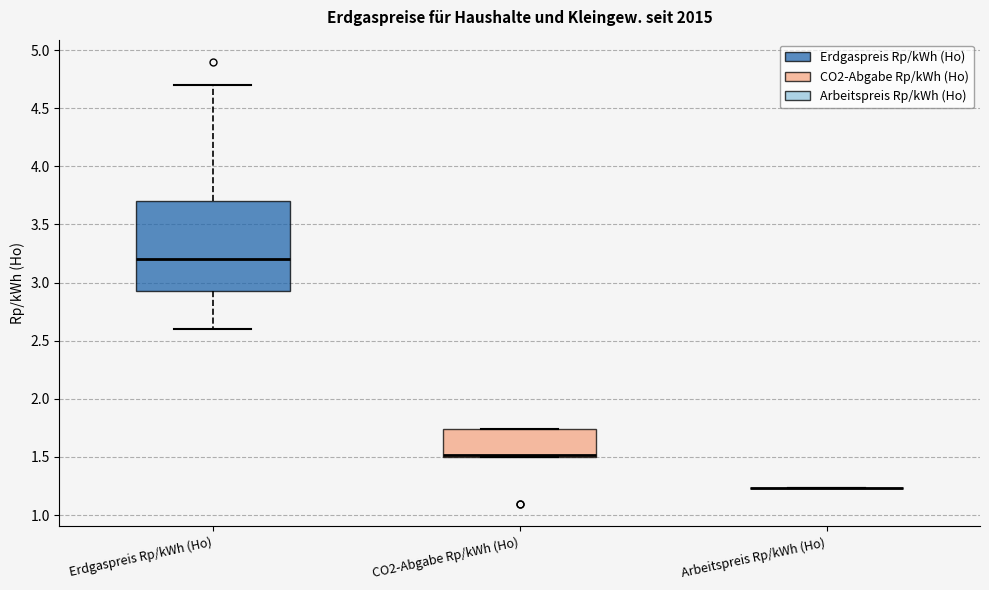

Reading left to right, read every box against the y-axis: the position of its median line, the range the box covers, and the ends of its whiskers. The values are not printed on the chart, so give them approximately, as read against the axis.

Erdgaspreis Rp/kWh (Ho): median 3.20, box 2.95 to 3.70, whiskers 2.60 to 4.70
CO2-Abgabe Rp/kWh (Ho): median 1.50 (just above the box's lower edge), box 1.50 to 1.75, whiskers 1.50 to 1.75
Arbeitspreis Rp/kWh (Ho): box collapsed to a line at 1.25, whiskers 1.25 to 1.25